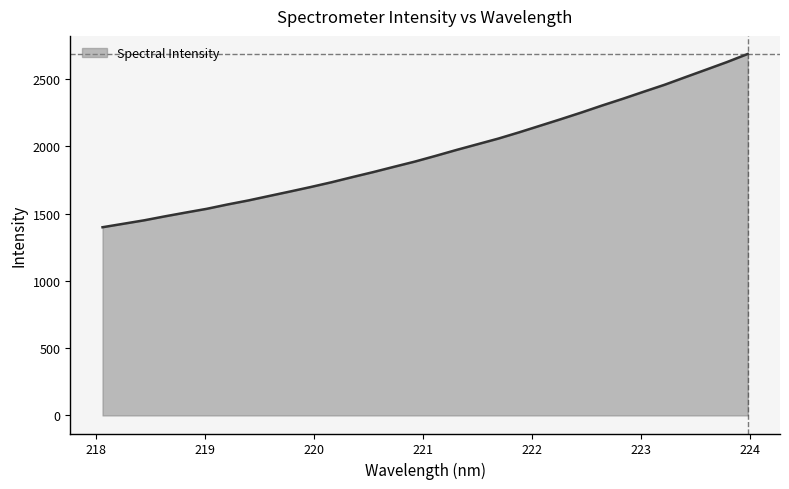

What is the greatest value displayed?

2687.0